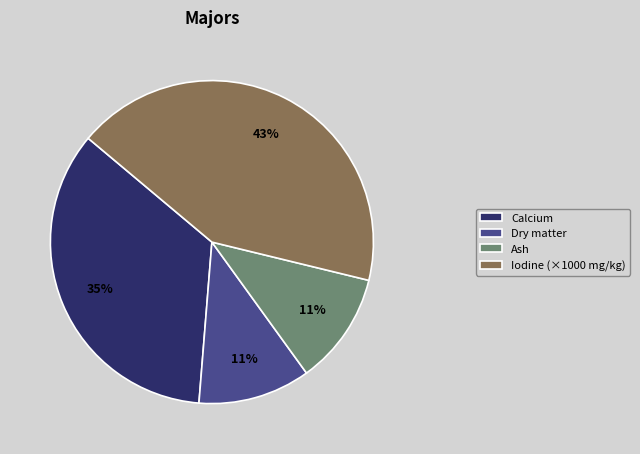

What is the ratio of the value at Dry matter to the value at Iodine (×1000 mg/kg)?

0.3